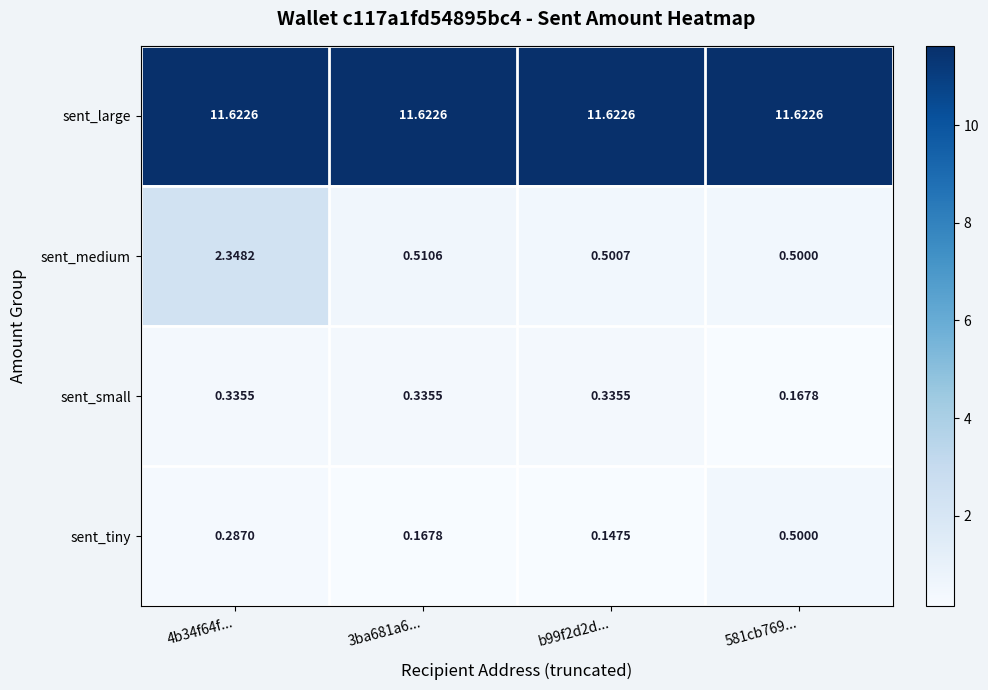

Rank the series by their maximum value, from highest to lowest.

sent_large, sent_medium, sent_tiny, sent_small